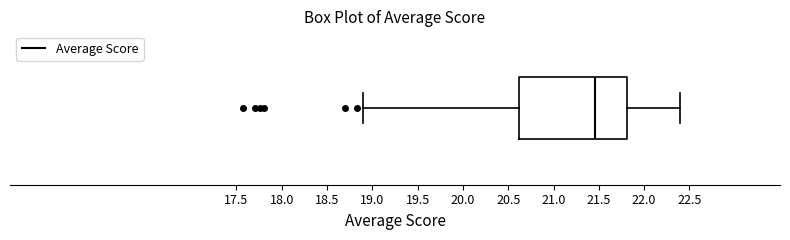

Transcribe this box plot: give where the median line is, the range the box spans, and where the two whiskers end, as read against the x-axis. The values are not printed on the chart, so give them approximately, as read against the axis.

median 21.45, box 20.60 to 21.80, whiskers 18.90 to 22.40